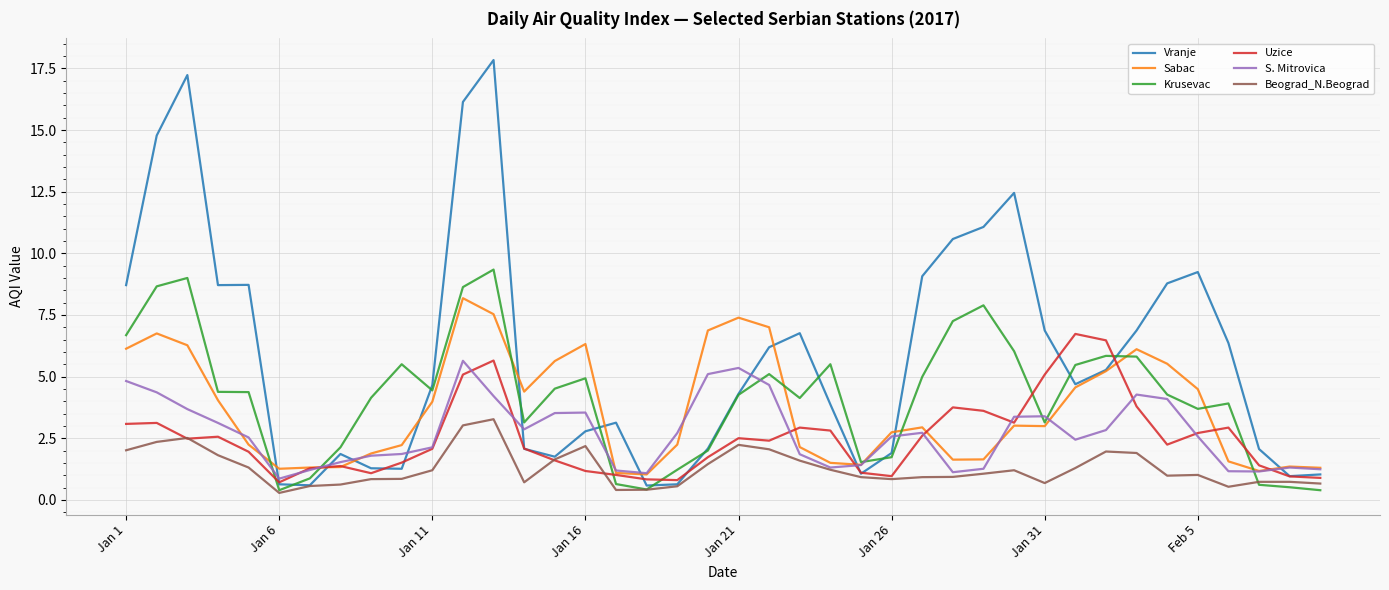

Which series ends up on top after the final intersection of Vranje and Sabac?

Sabac